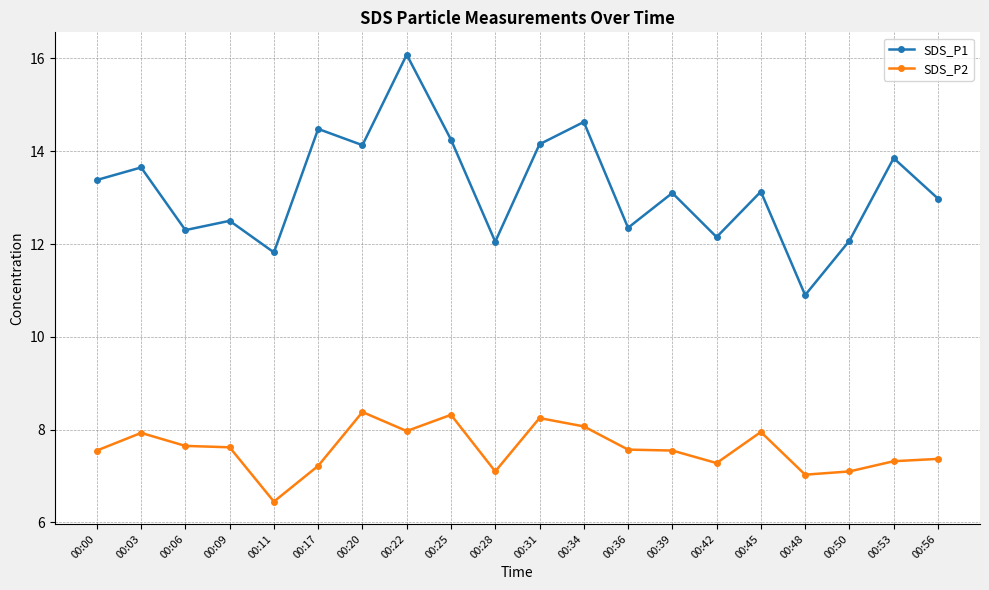

Rank the series by their maximum value, from lowest to highest.

SDS_P2, SDS_P1